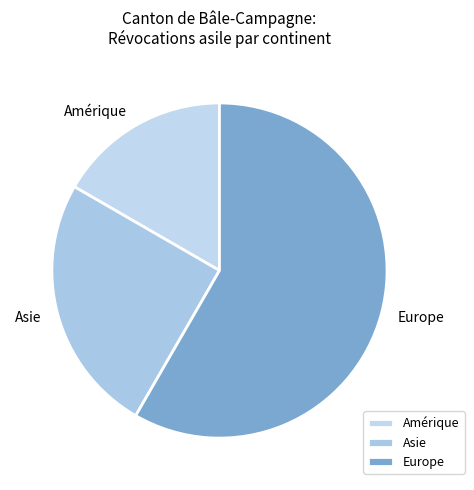

Which has a higher value, Amérique or Asie?

Asie